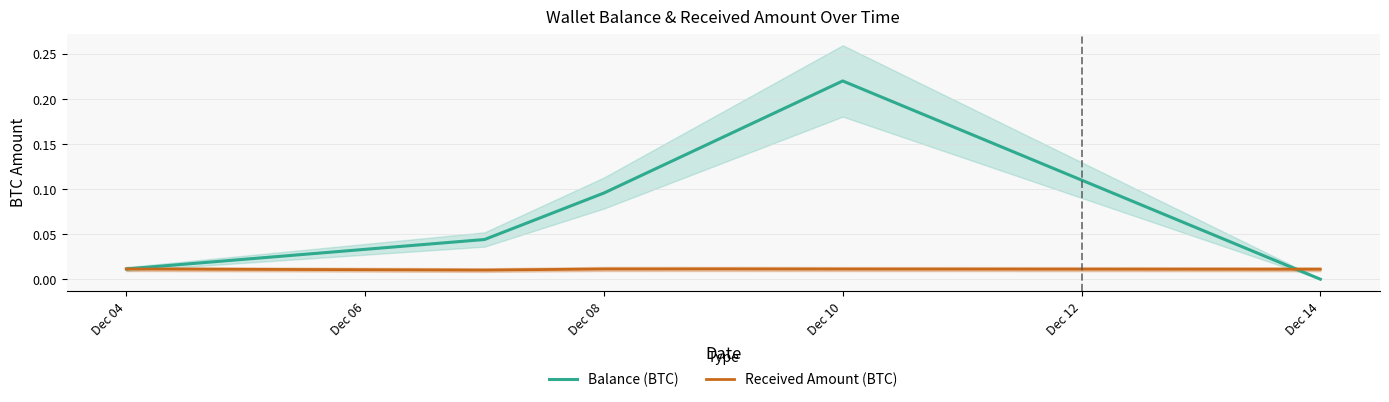

How many times do Balance (BTC) and Received Amount (BTC) cross each other?

1